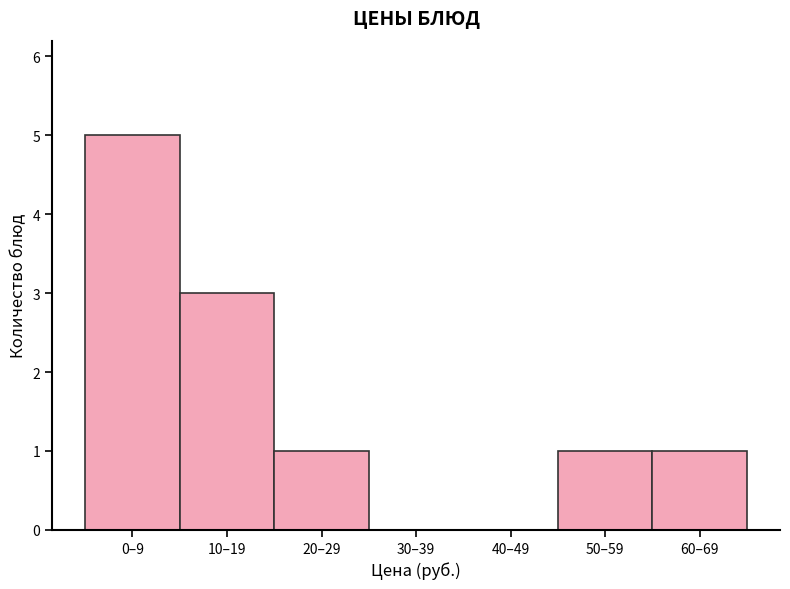

Reading left to right, what are all the values shown in this chart?

0–9=5	10–19=3	20–29=1	30–39=0	40–49=0	50–59=1	60–69=1